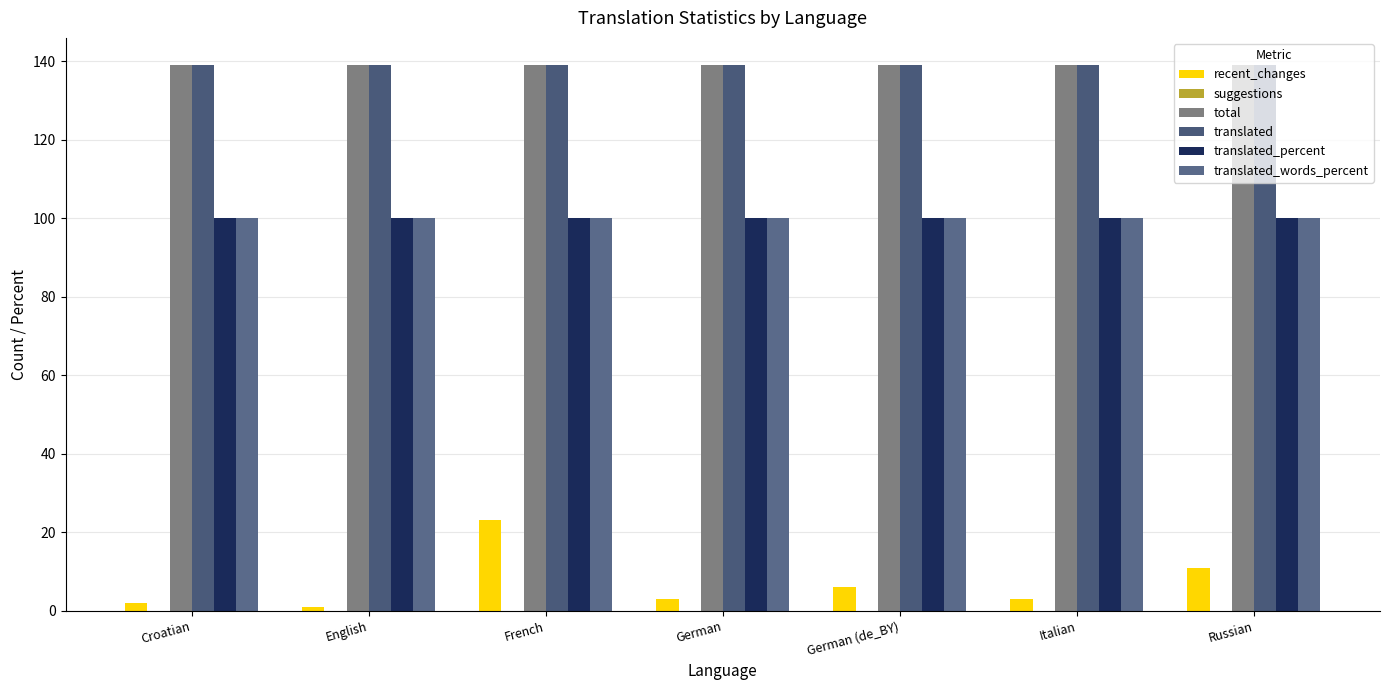

What is the sum of the translated_words_percent values at Croatian and Italian?

200